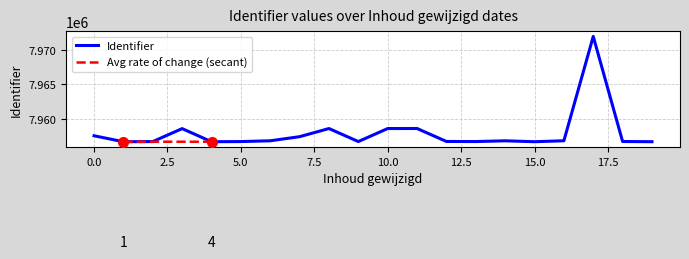

What is the minimum value for Identifier?

7956756